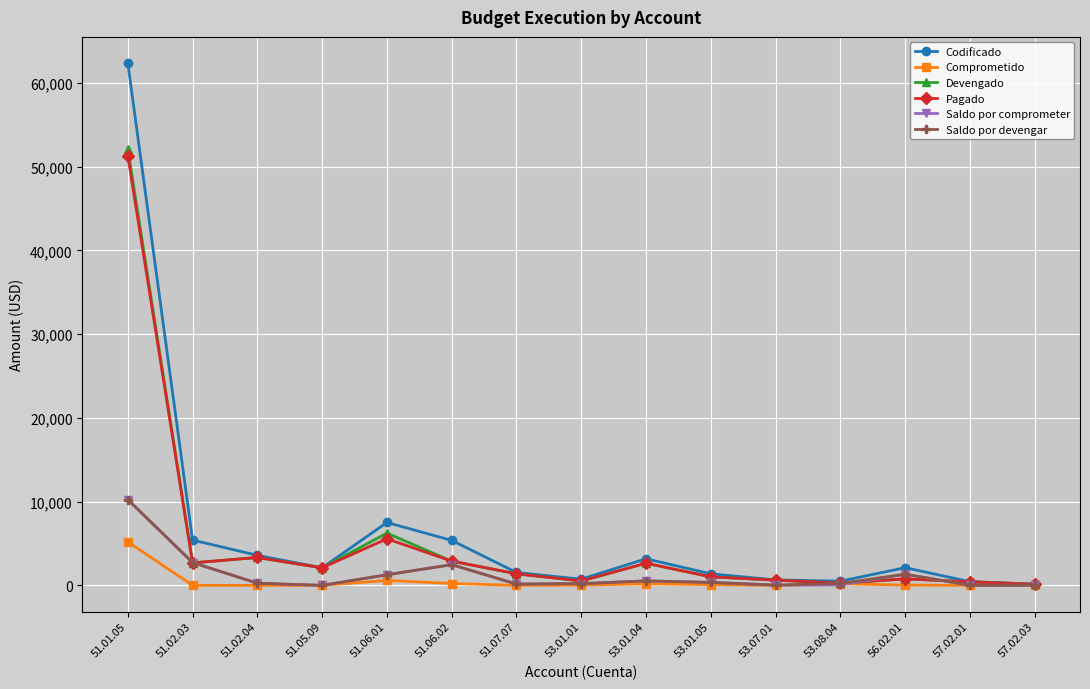

Where is Devengado nearest to the value 26124?

51.06.01